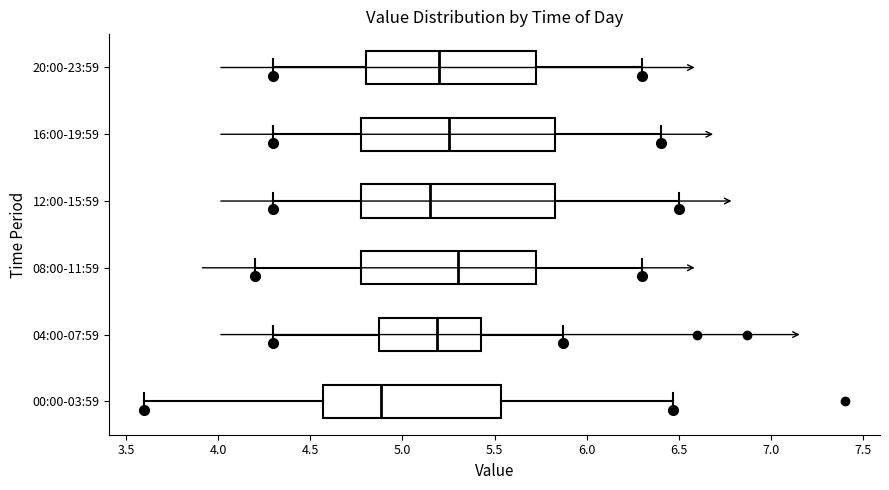

Reading bottom to top, transcribe this box plot: for each box, give where its median line is, the range the box spans, and where its two whiskers end, as read against the x-axis. The values are not printed on the chart, so give them approximately, as read against the axis.

00:00-03:59: median 4.90, box 4.55 to 5.55, whiskers 3.60 to 6.45
04:00-07:59: median 5.20, box 4.90 to 5.45, whiskers 4.30 to 5.85
08:00-11:59: median 5.30, box 4.80 to 5.75, whiskers 4.20 to 6.30
12:00-15:59: median 5.15, box 4.80 to 5.85, whiskers 4.30 to 6.50
16:00-19:59: median 5.25, box 4.80 to 5.85, whiskers 4.30 to 6.40
20:00-23:59: median 5.20, box 4.80 to 5.75, whiskers 4.30 to 6.30